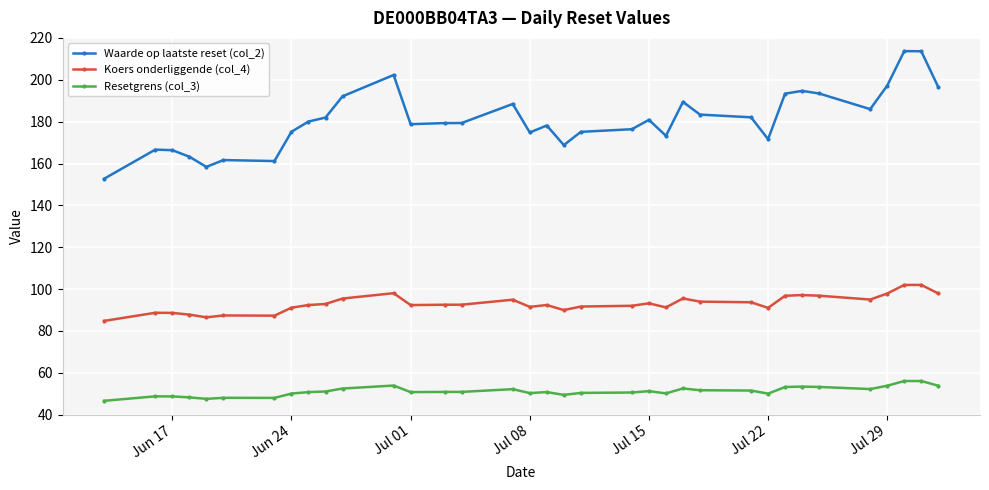

What is the value of the Waarde op laatste reset (col_2) point at the 12th from the left?

202.3